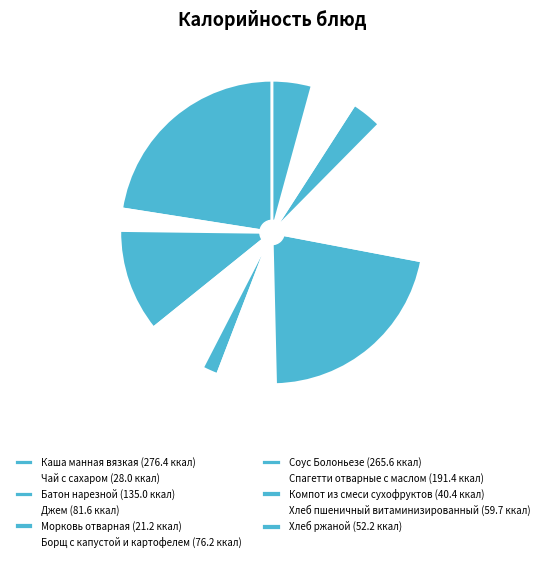

Count the number of slices in the pie.

11